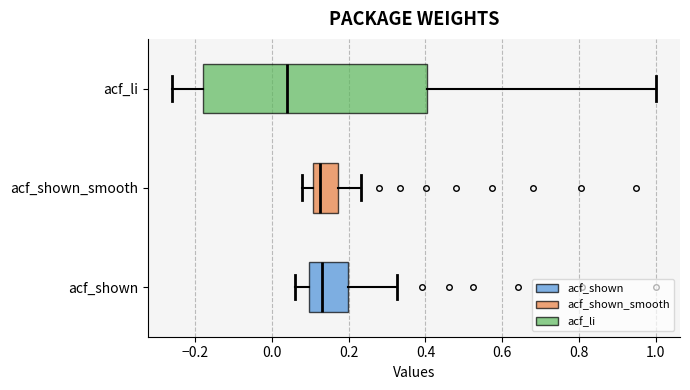

Reading bottom to top, read every box against the x-axis: the position of its median line, the range the box covers, and the ends of its whiskers. The values are not printed on the chart, so give them approximately, as read against the axis.

acf_shown: median 0.14, box 0.10 to 0.20, whiskers 0.06 to 0.32
acf_shown_smooth: median 0.12, box 0.10 to 0.18, whiskers 0.08 to 0.24
acf_li: median 0.04, box -0.18 to 0.40, whiskers -0.26 to 1.00